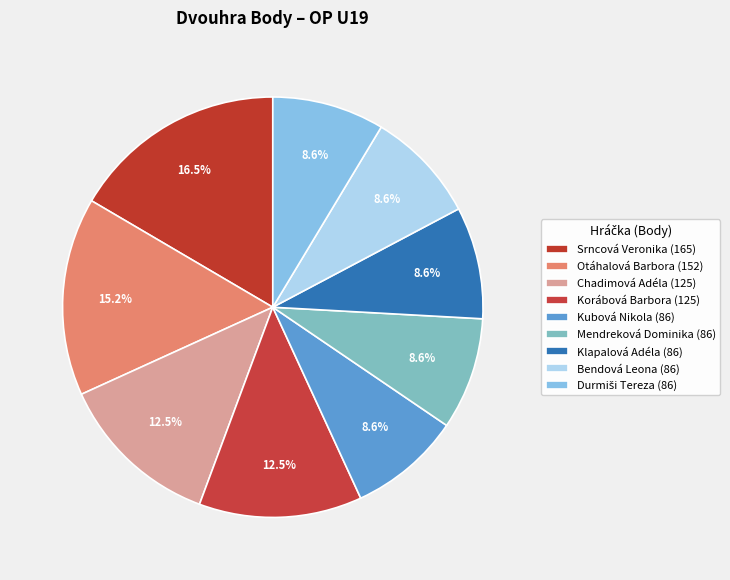

How many slices are in this pie chart?

9